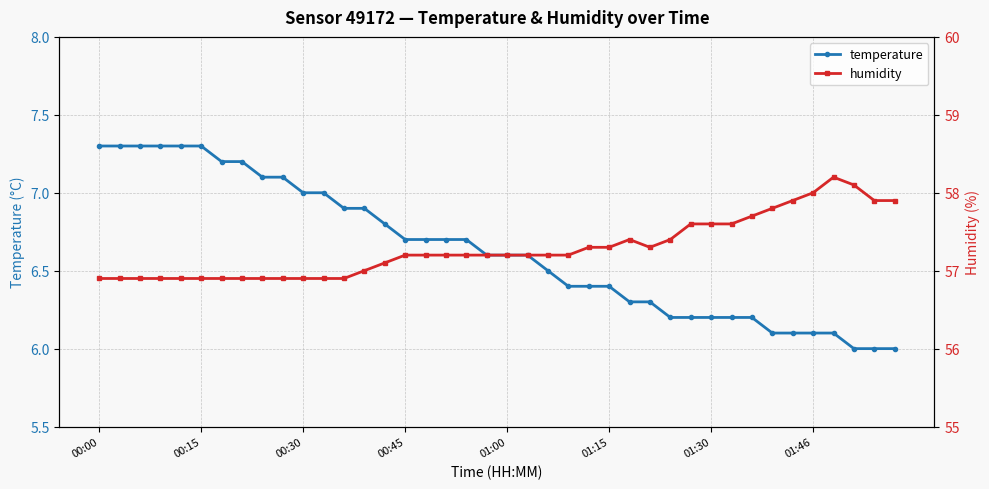

True or false: temperature and humidity intersect in this chart.

False